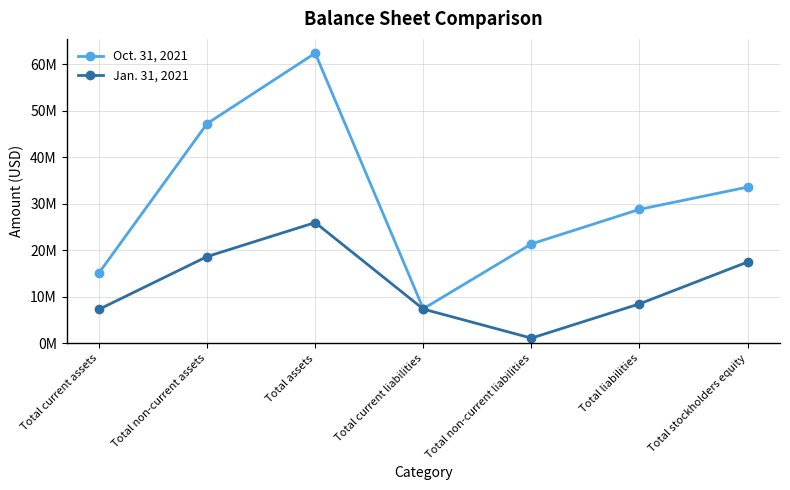

Is this an area chart (filled region under the line)?

No